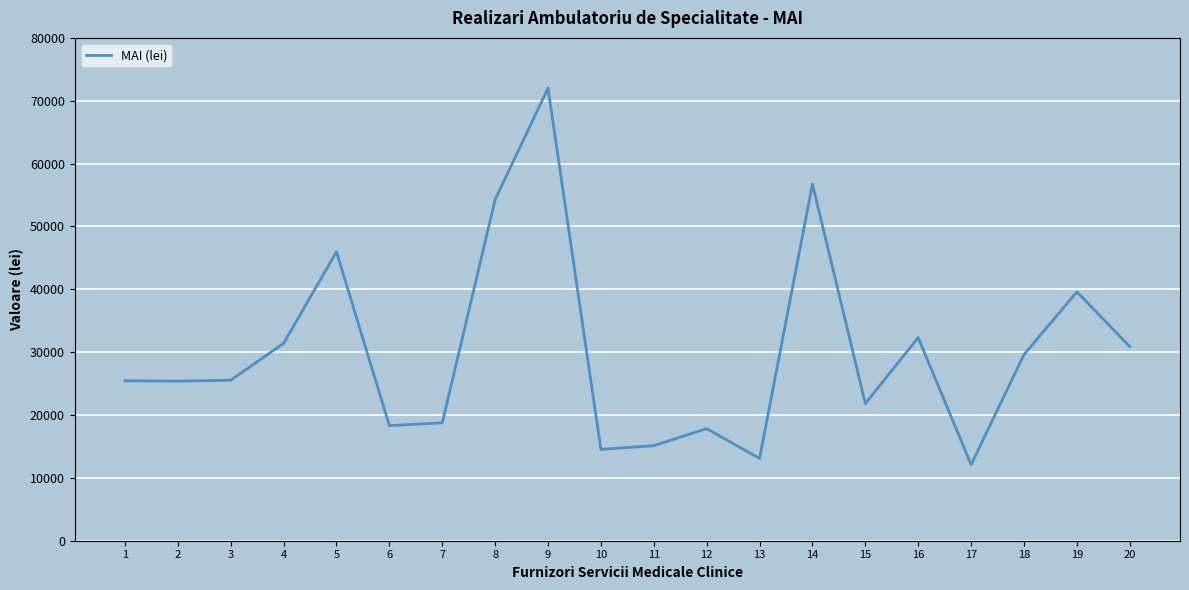

Where is the data nearest to the value 42052?

19